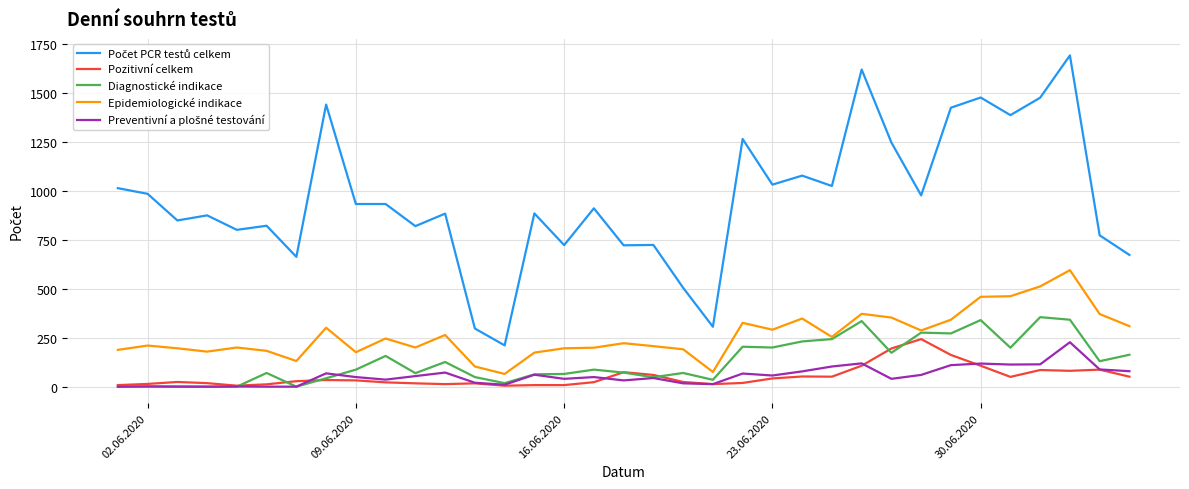

Does the chart display data point markers on the line(s)?

No